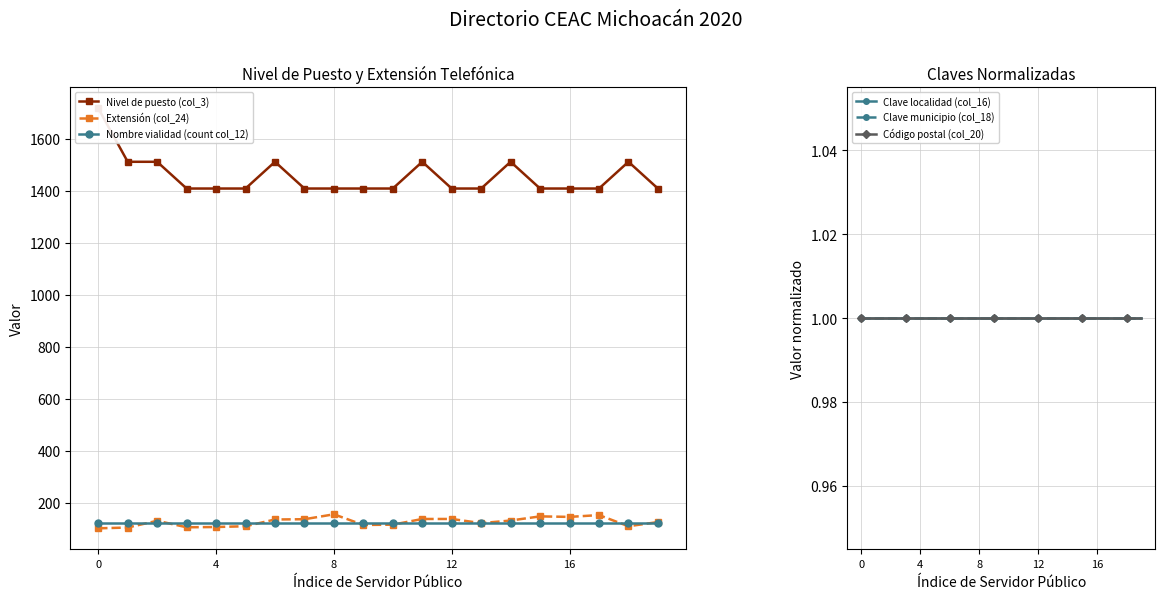

True or false: Código postal (col_20) has a value of 1 at 5.

True